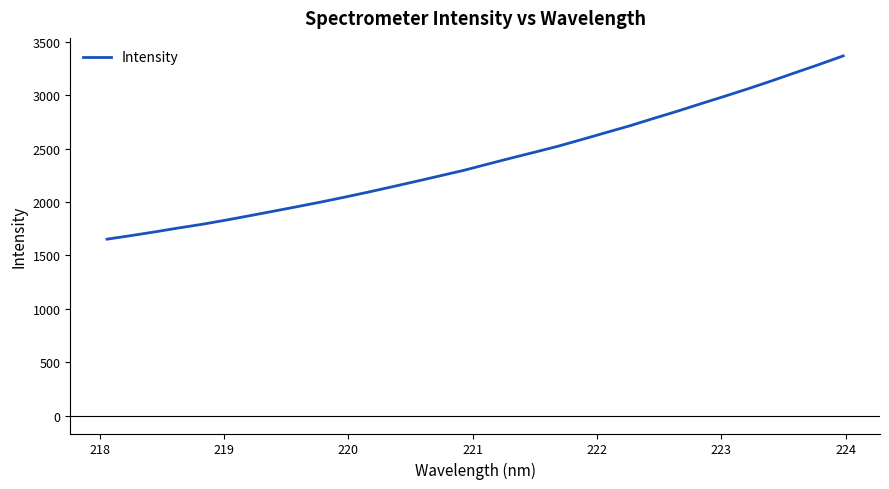

What is the smallest value displayed?

1652.0